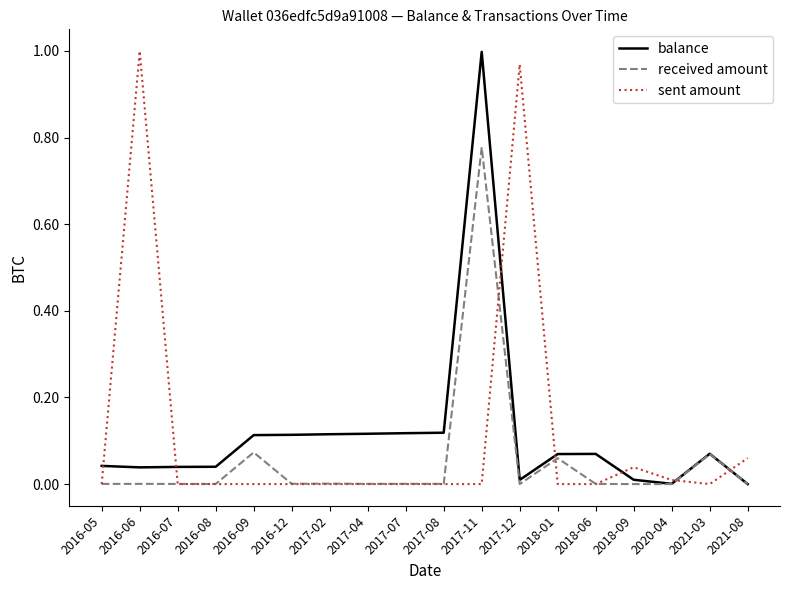

Is it true that balance equals 0.0 at 2017-12?

True